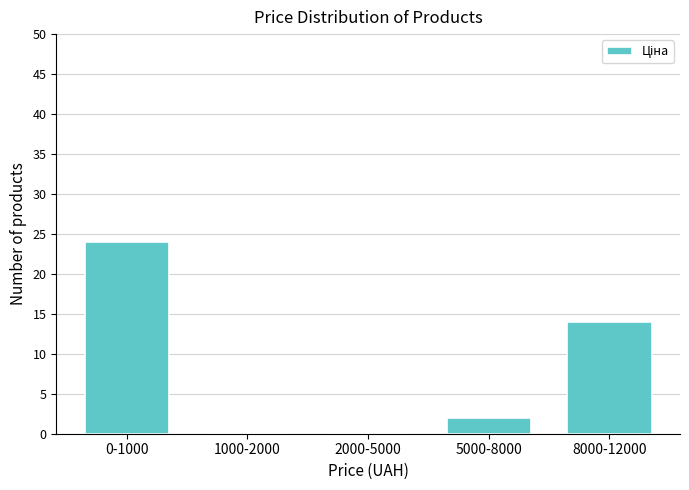

Reading right to left, transcribe all the data shown in this chart.

8000-12000=14	5000-8000=2	2000-5000=0	1000-2000=0	0-1000=24